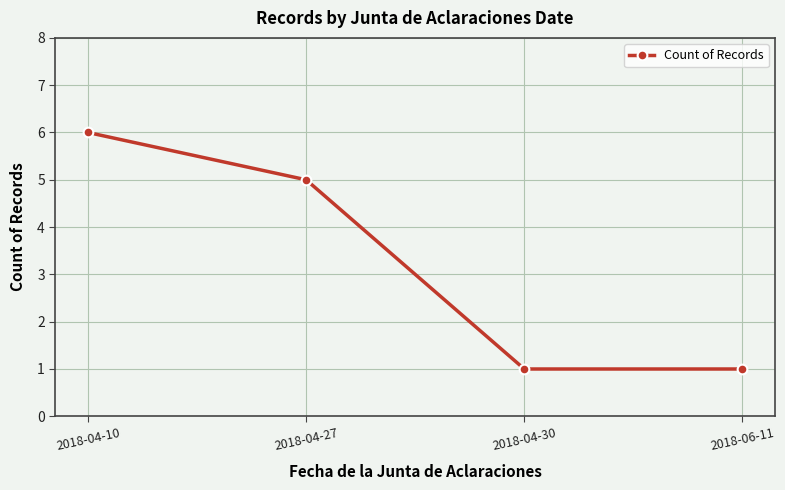

Which category has the highest value across all series?

2018-04-10